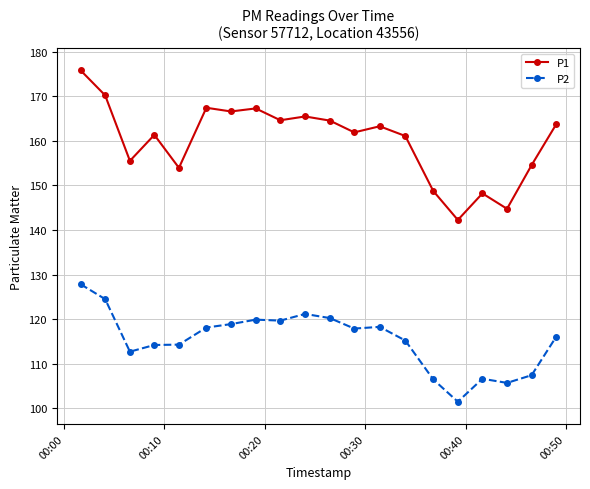

How many lines are shown in the chart?

2